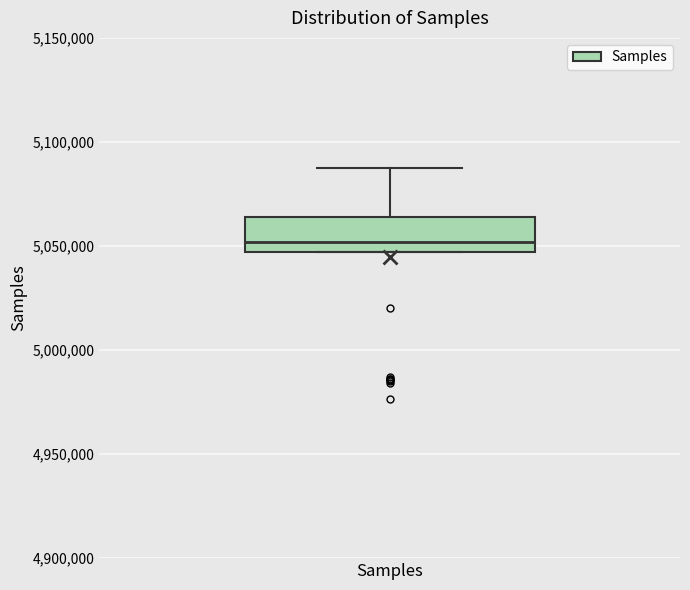

Transcribe this box plot: give where the median line is, the range the box spans, and where the two whiskers end, as read against the y-axis. The values are not printed on the chart, so give them approximately, as read against the axis.

median 5050000, box 5045000 to 5065000, whiskers 5045000 to 5085000